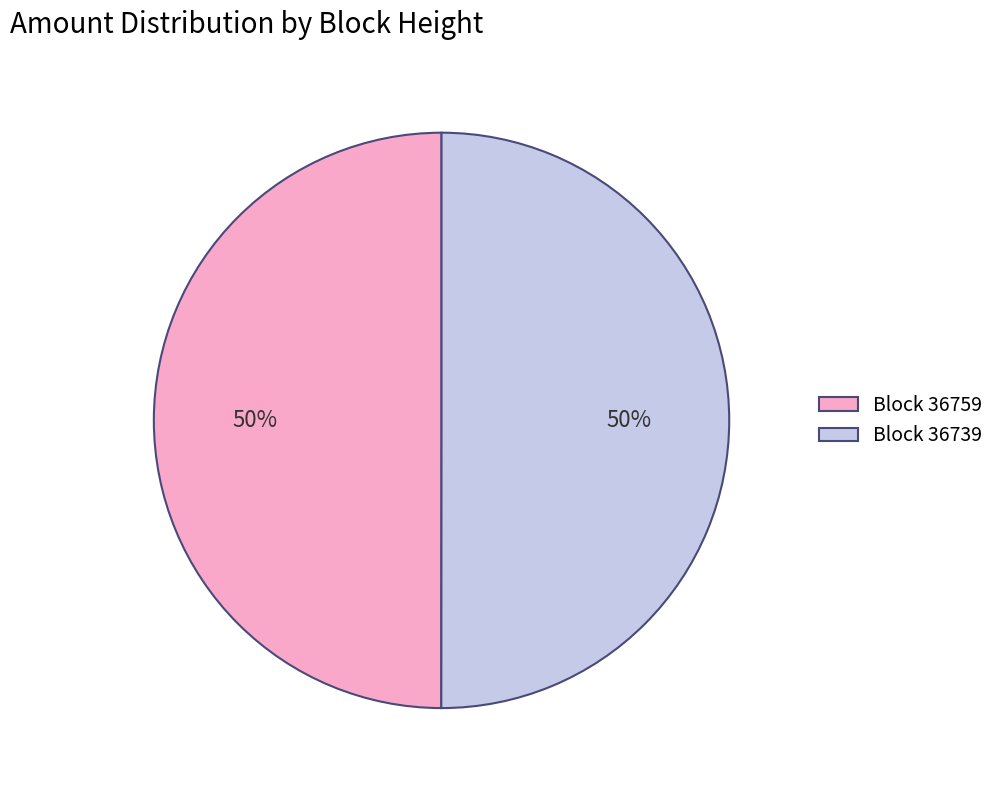

To the nearest percent, what is the difference between the largest and smallest slice percentages?

0%